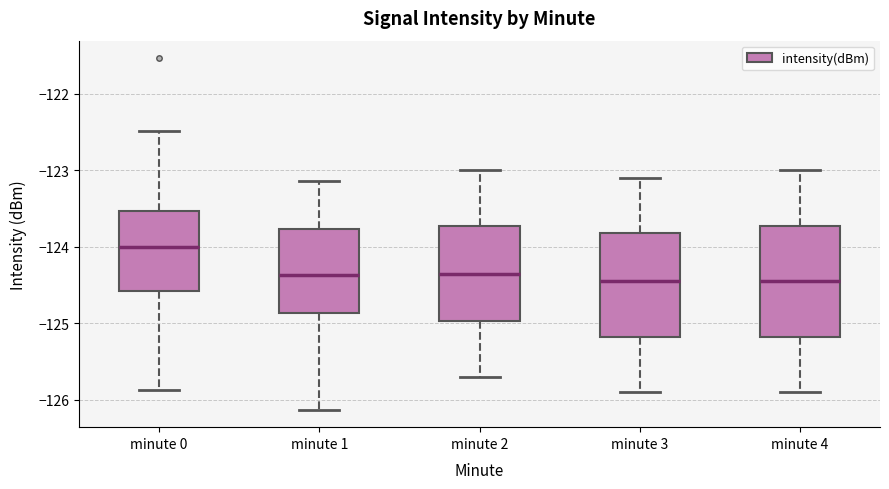

Where does the median line of the box for minute 1 sit on the y-axis? The values are not printed on the chart, so give them approximately, as read against the axis.

-124.4